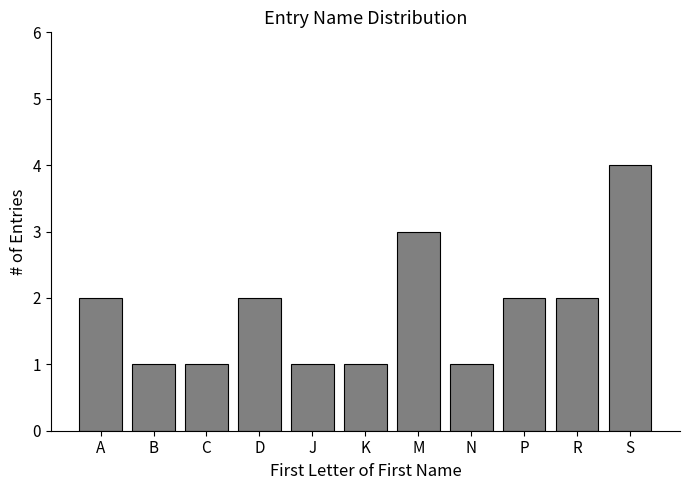

Reading left to right, transcribe all the data shown in this chart.

A=2	B=1	C=1	D=2	J=1	K=1	M=3	N=1	P=2	R=2	S=4